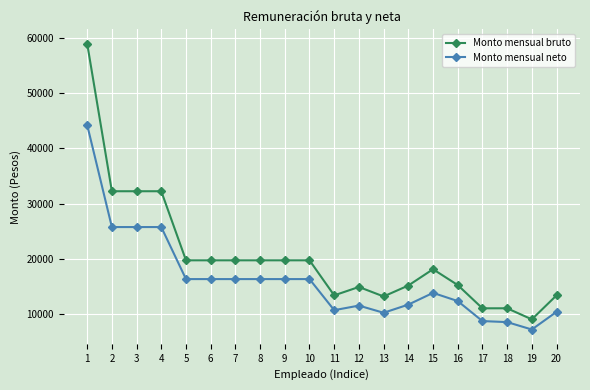

True or false: Monto mensual neto and Monto mensual bruto cross at least once.

False